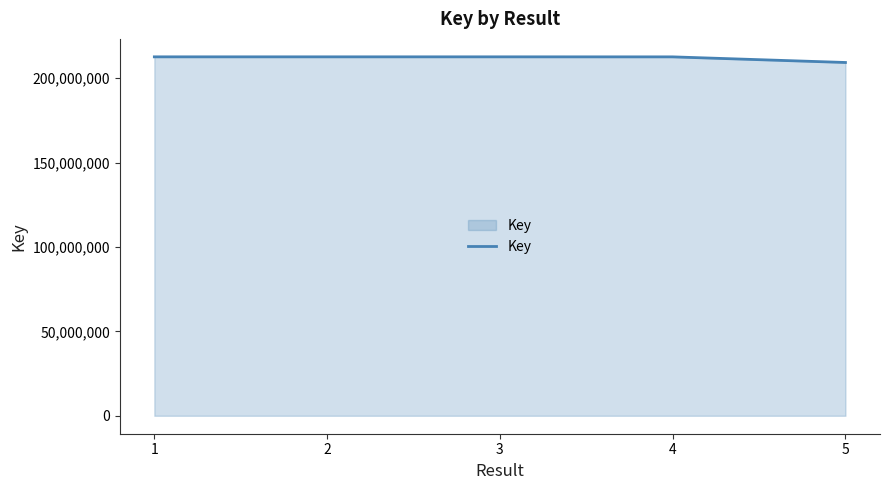

What is the ratio of the value at 5 to the value at 2?

1.0